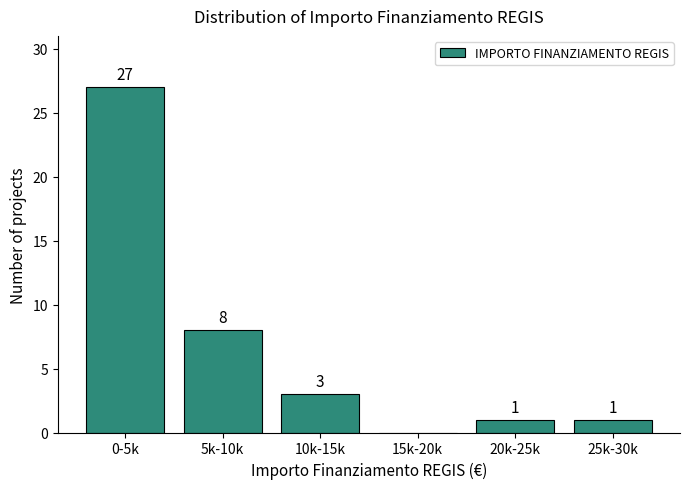

Reading left to right, what are all the values shown in this chart?

0-5k=27	5k-10k=8	10k-15k=3	15k-20k=0	20k-25k=1	25k-30k=1